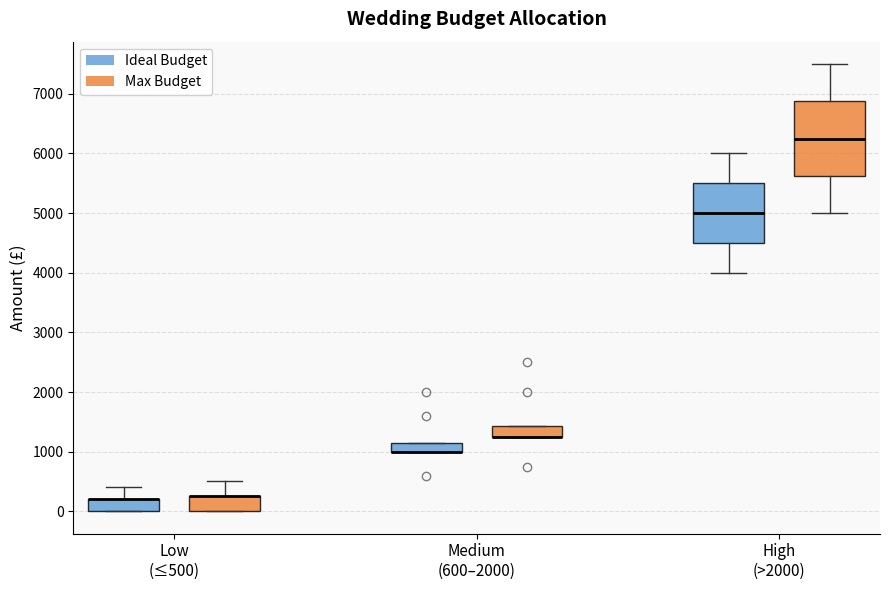

Reading left to right, read every box against the y-axis: the position of its median line, the range the box covers, and the ends of its whiskers. The values are not printed on the chart, so give them approximately, as read against the axis.

Low (≤500) (Ideal Budget): median 200 (drawn on the box's upper edge), box 0 to 200, whiskers 0 to 400
Low (≤500) (Max Budget): median 300 (drawn on the box's upper edge), box 0 to 300, whiskers 0 to 500
Medium (600–2000) (Ideal Budget): median 1000 (drawn on the box's lower edge), box 1000 to 1200, whiskers 1000 to 1200
Medium (600–2000) (Max Budget): median 1300 (drawn on the box's lower edge), box 1300 to 1400, whiskers 1300 to 1400
High (>2000) (Ideal Budget): median 5000, box 4500 to 5500, whiskers 4000 to 6000
High (>2000) (Max Budget): median 6300, box 5600 to 6900, whiskers 5000 to 7500